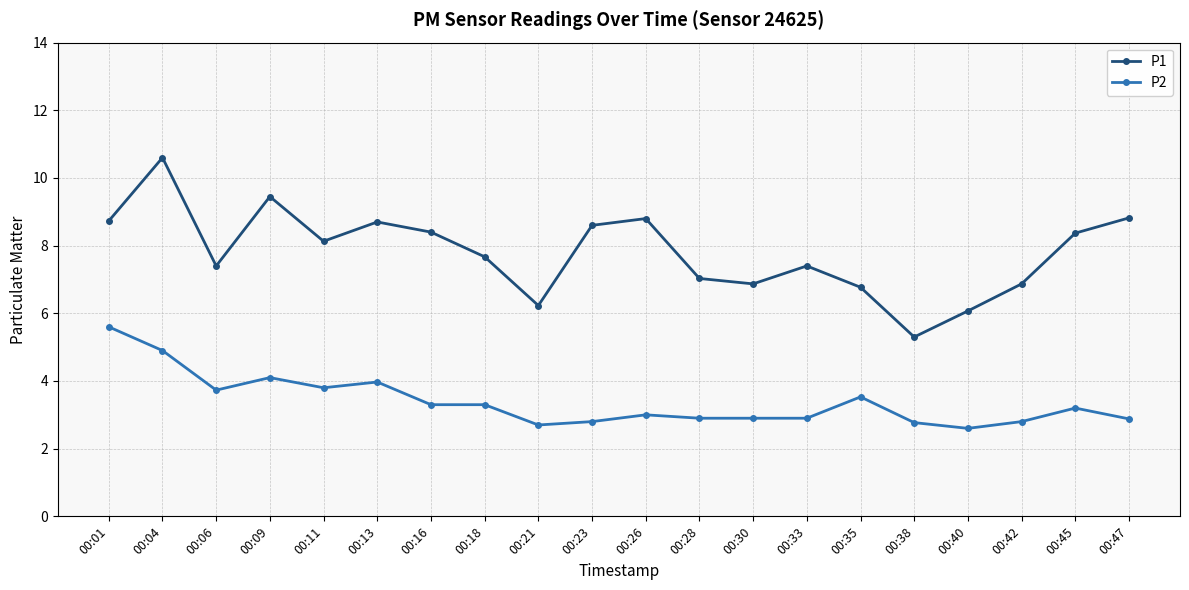

Rank the series at 00:16 from lowest to highest value.

P2, P1